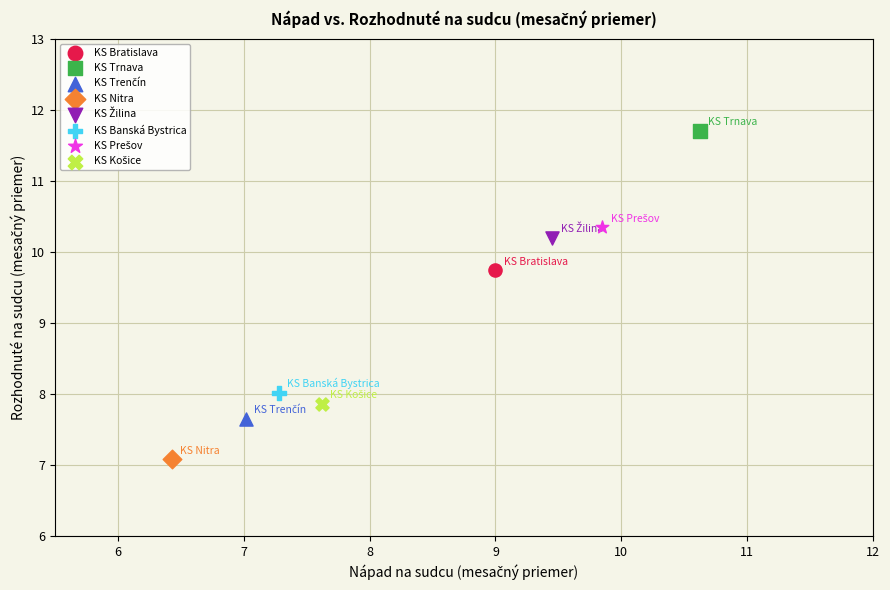

Which series contains the lowest Y value?

KS Nitra